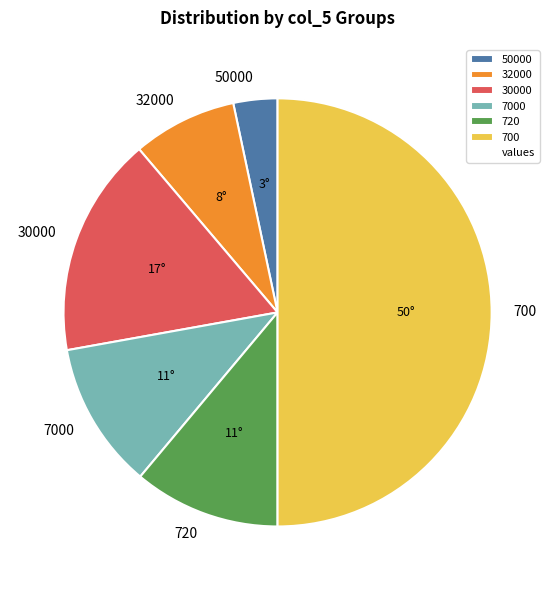

The 7000 slice represents 1% of the pie. True or false?

False